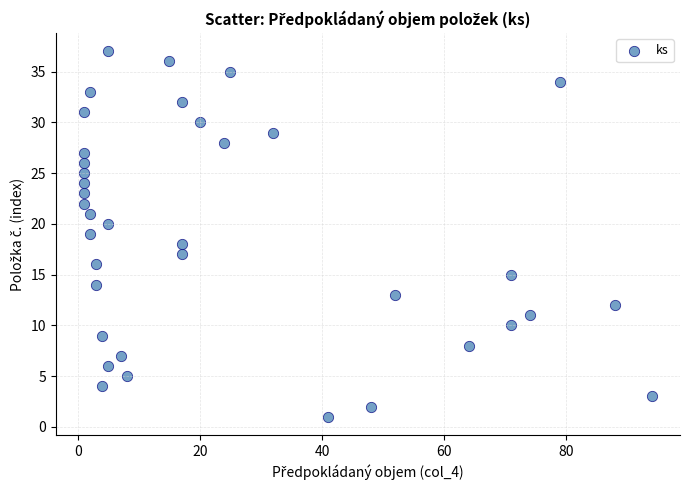

What is the range of X values (max minus min)?

93